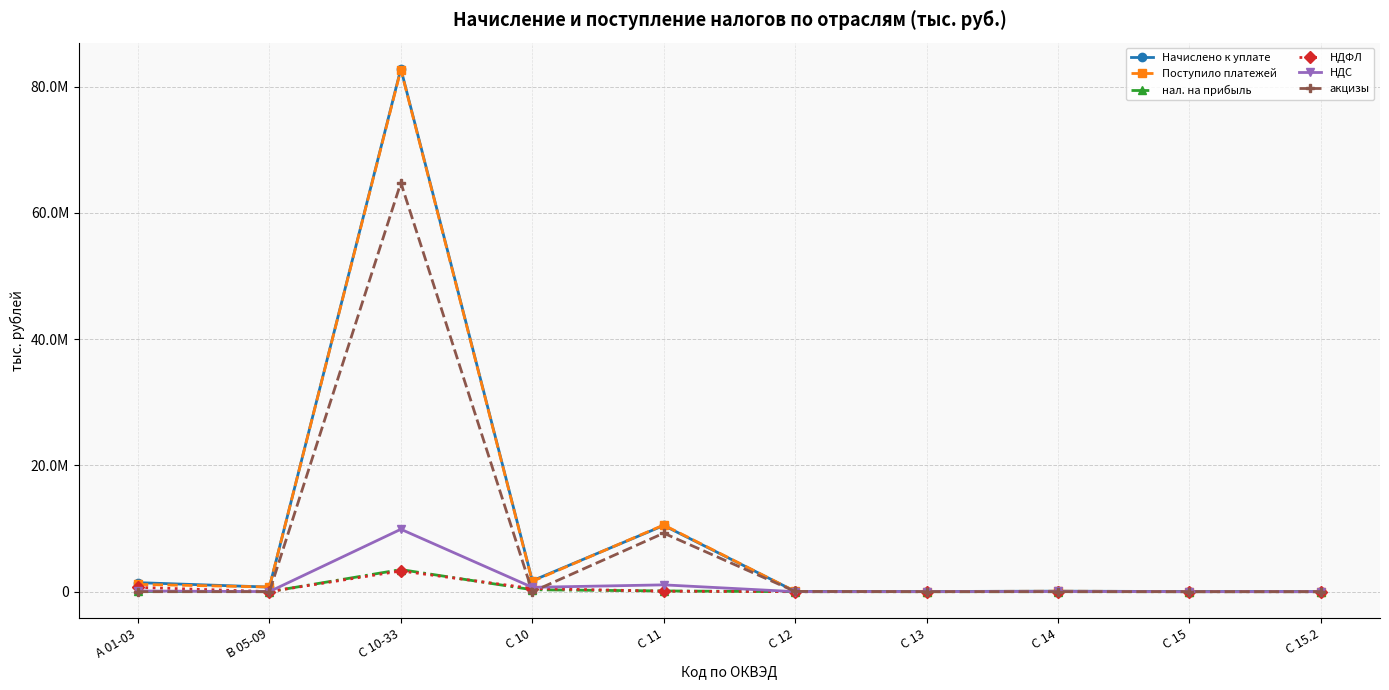

What is the sum of the НДФЛ values at C 14 and С 12?

18344